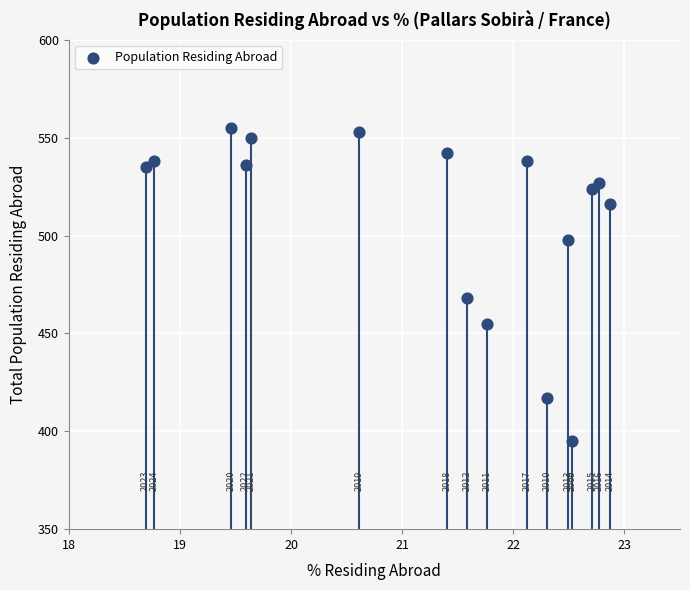

What Y value in the scatter plot is closest to 475?

468